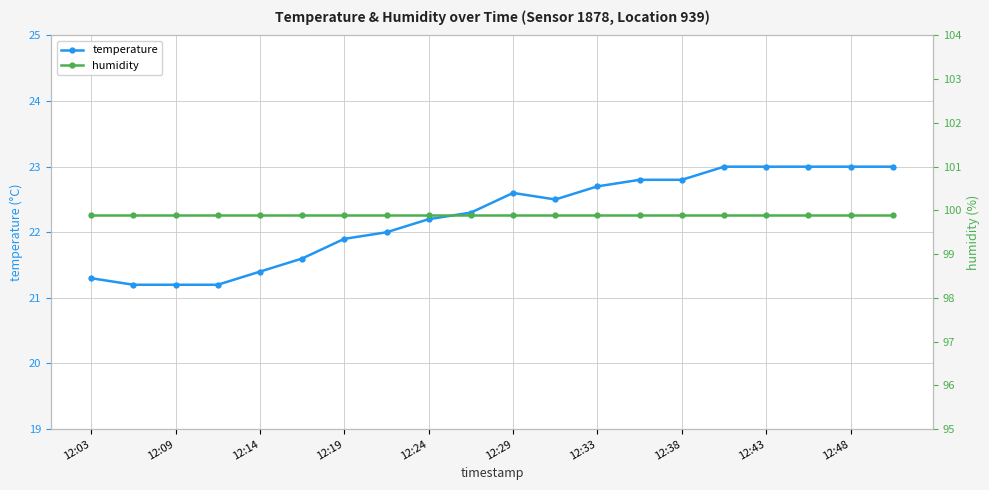

Which series has the largest range (max minus min)?

temperature